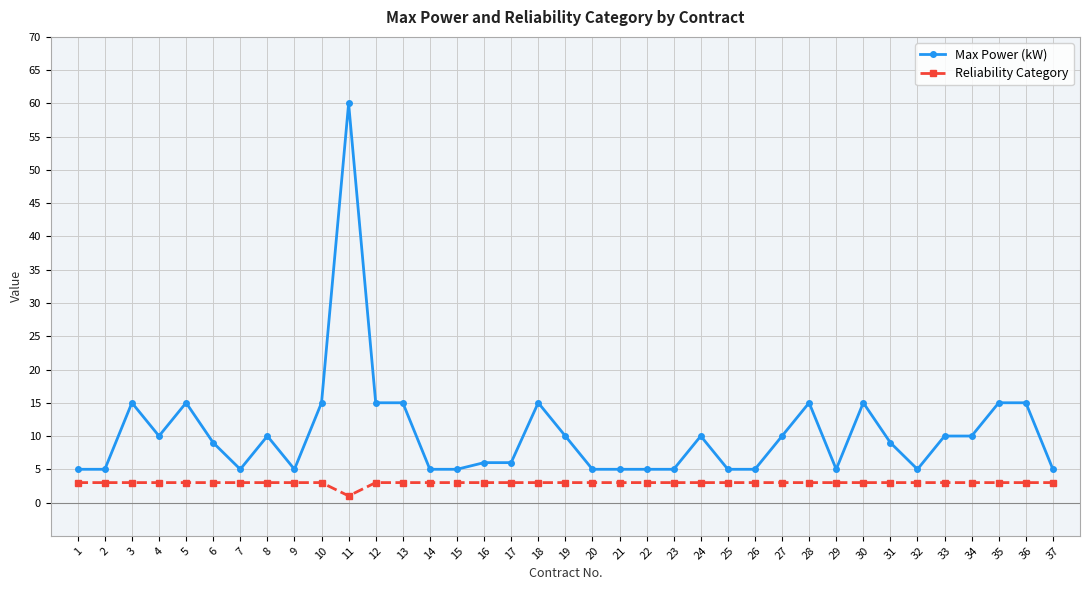

Rank the series at 24 from lowest to highest value.

Reliability Category, Max Power (kW)